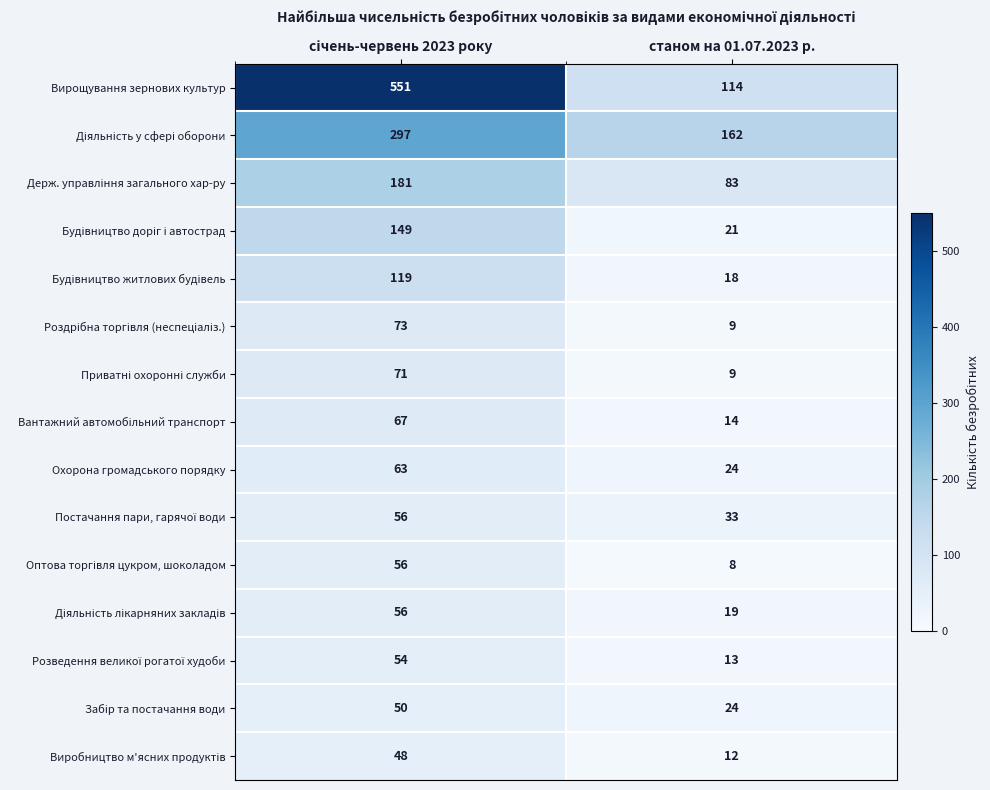

Which series has the largest range (max minus min)?

Вирощування зернових культур